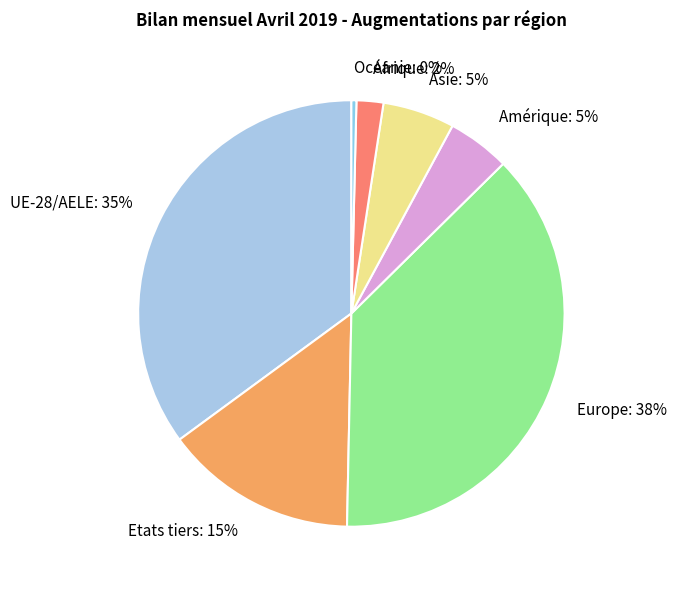

What is the largest slice in the pie chart?

Europe